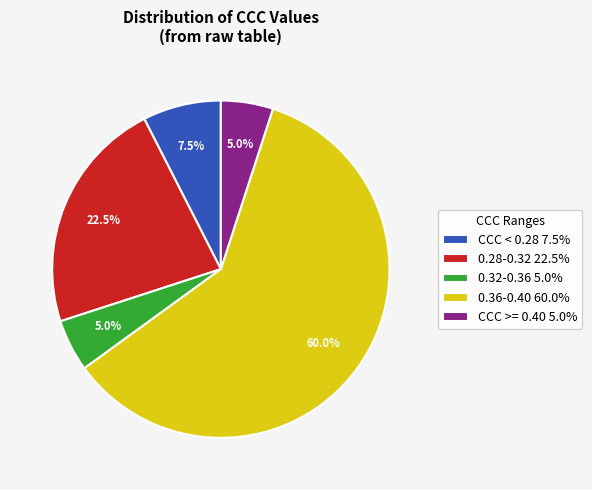

Does any single category account for the majority?

Yes